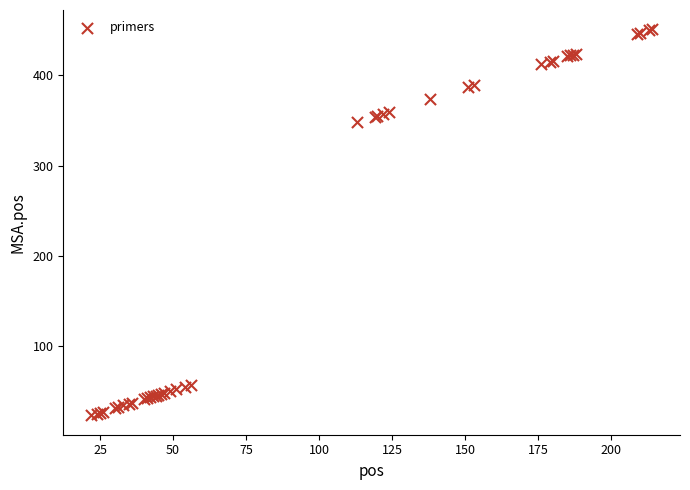

What Y value in the scatter plot is closest to 237?

348